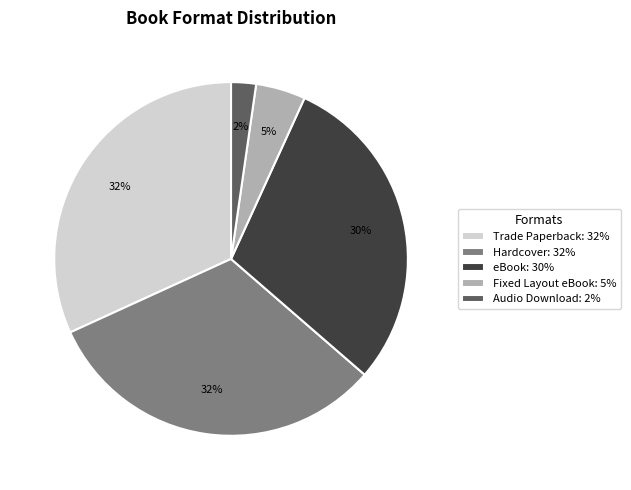

Combined, do Trade Paperback: 32% and Audio Download: 2% account for over 50%?

No